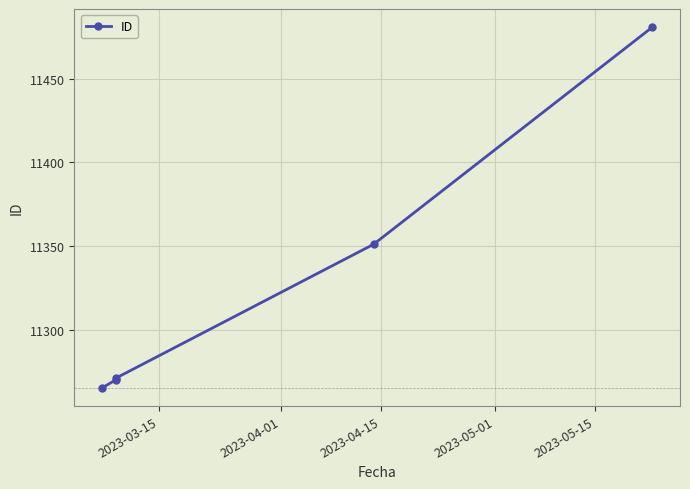

What is the sum of all values?

56638